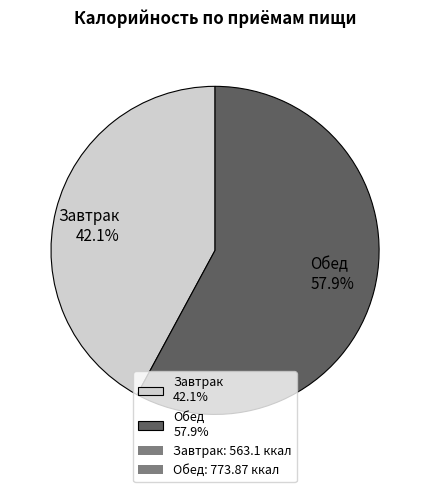

Rank the categories by value from highest to lowest.

Обед, Завтрак